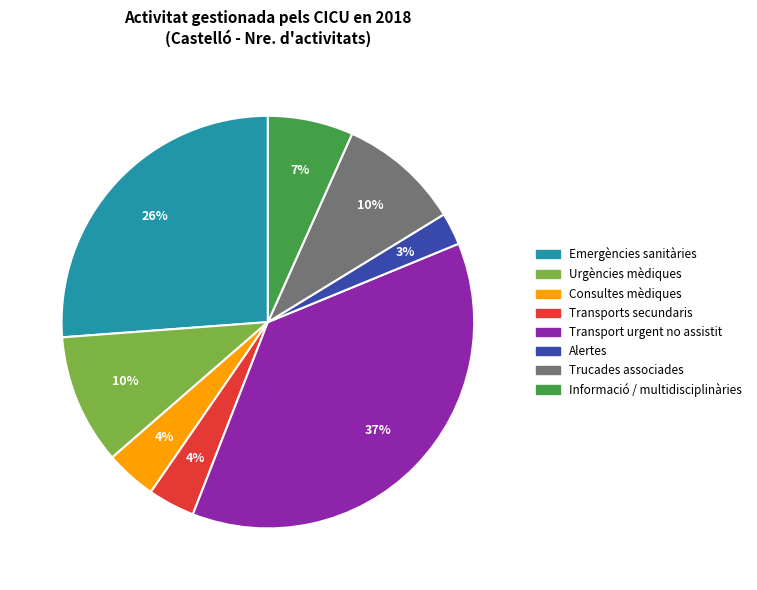

Is it true that Informació / multidisciplinàries is 7% of the pie?

True